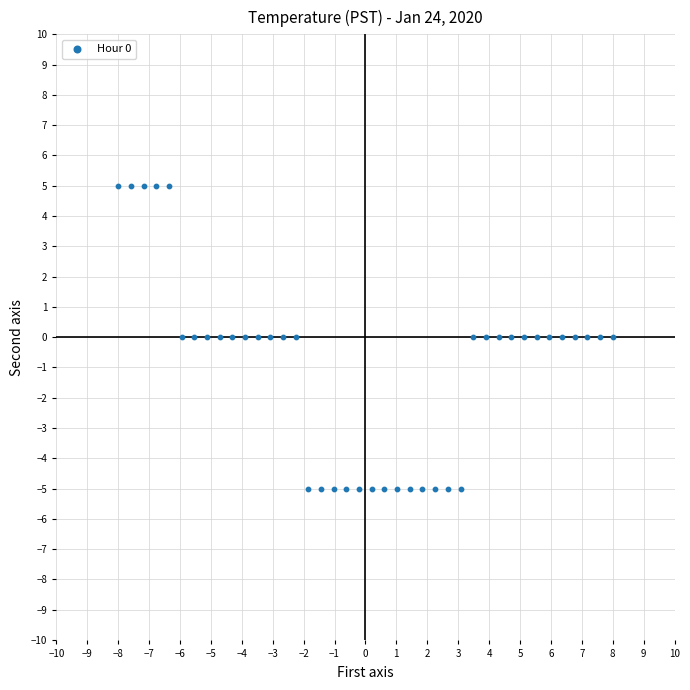

What is the range of Y values (max minus min)?

10.0